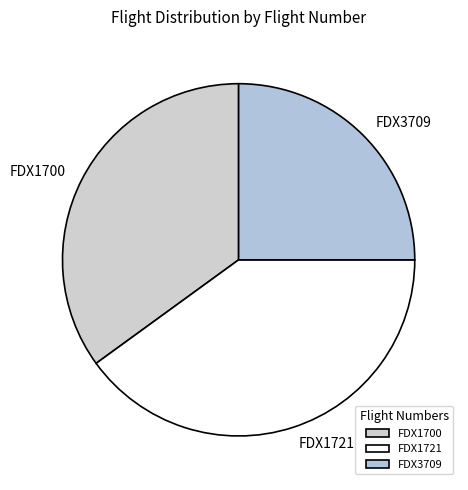

True or false: FDX1700 accounts for 48% of the total.

False